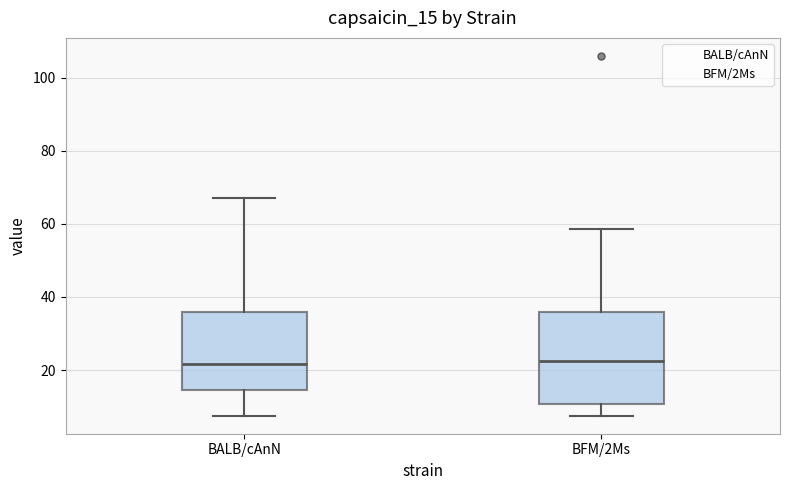

Reading left to right, read every box against the y-axis: the position of its median line, the range the box covers, and the ends of its whiskers. The values are not printed on the chart, so give them approximately, as read against the axis.

BALB/cAnN: median 22, box 14 to 36, whiskers 8 to 68
BFM/2Ms: median 22, box 10 to 36, whiskers 8 to 58